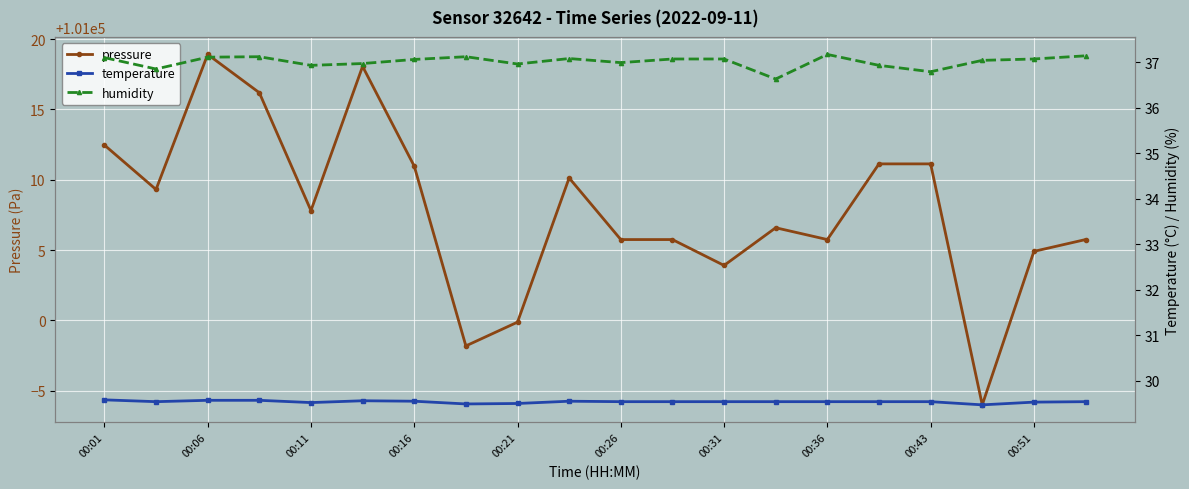

What is the highest value of the pressure series?

101018.9